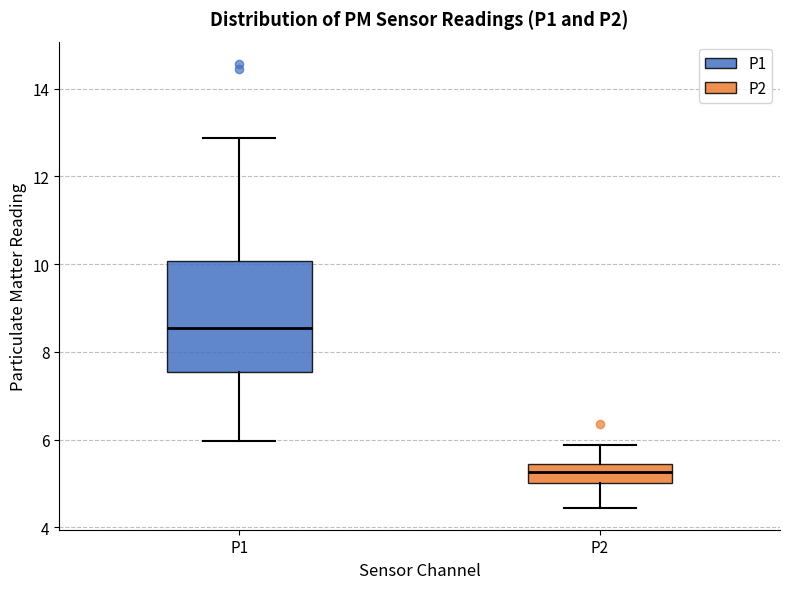

Which box is the tallest, from its lower edge to its upper edge?

P1